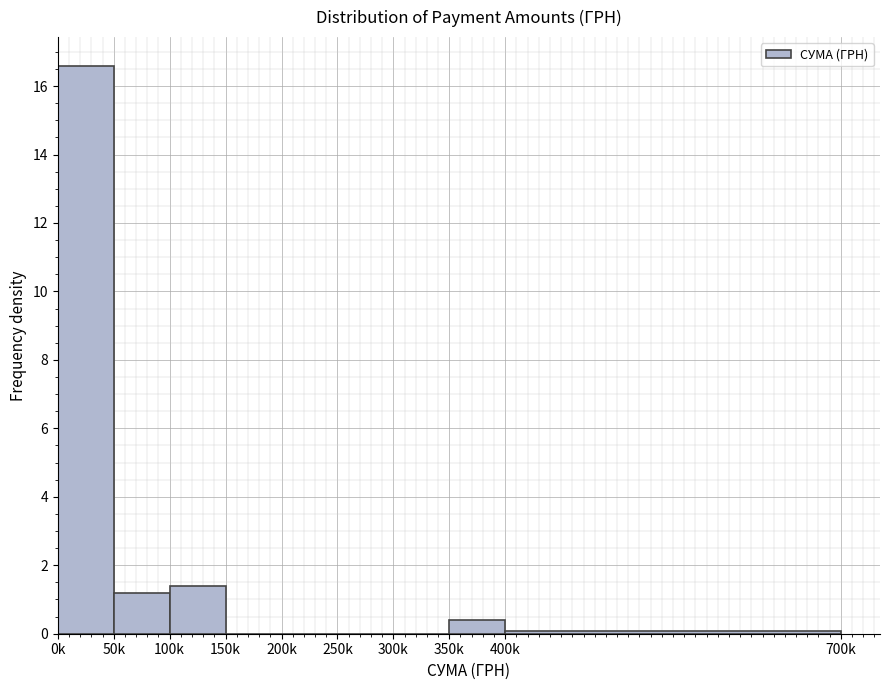

Which category has the highest value across all series?

0k